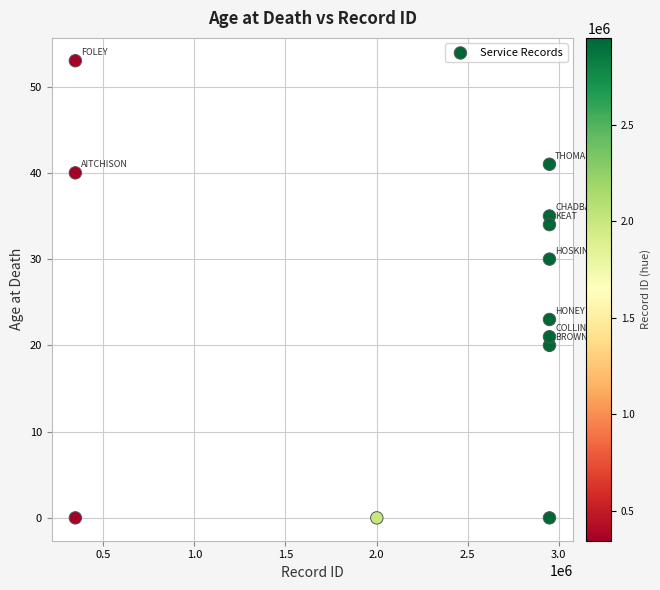

What is the range of Y values (max minus min)?

53